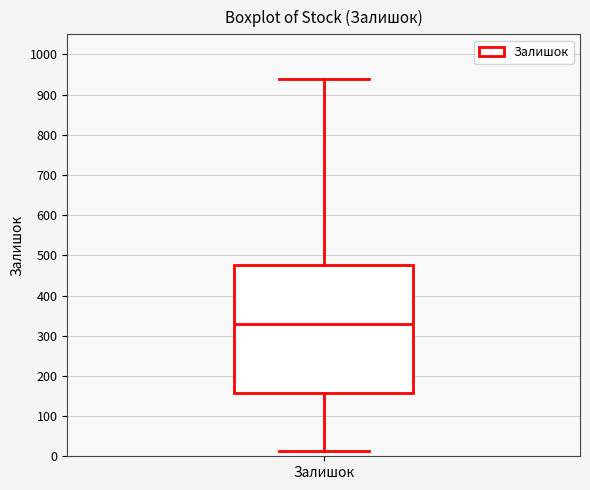

Where does the lower whisker of the box for Залишок end on the y-axis? The values are not printed on the chart, so give them approximately, as read against the axis.

10